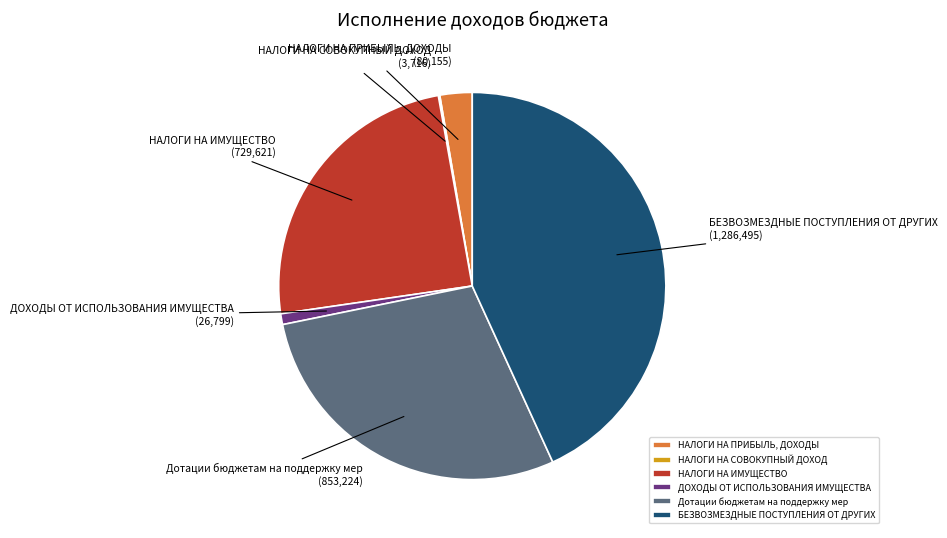

Between БЕЗВОЗМЕЗДНЫЕ ПОСТУПЛЕНИЯ ОТ ДРУГИХ and ДОХОДЫ ОТ ИСПОЛЬЗОВАНИЯ ИМУЩЕСТВА, which is larger?

БЕЗВОЗМЕЗДНЫЕ ПОСТУПЛЕНИЯ ОТ ДРУГИХ